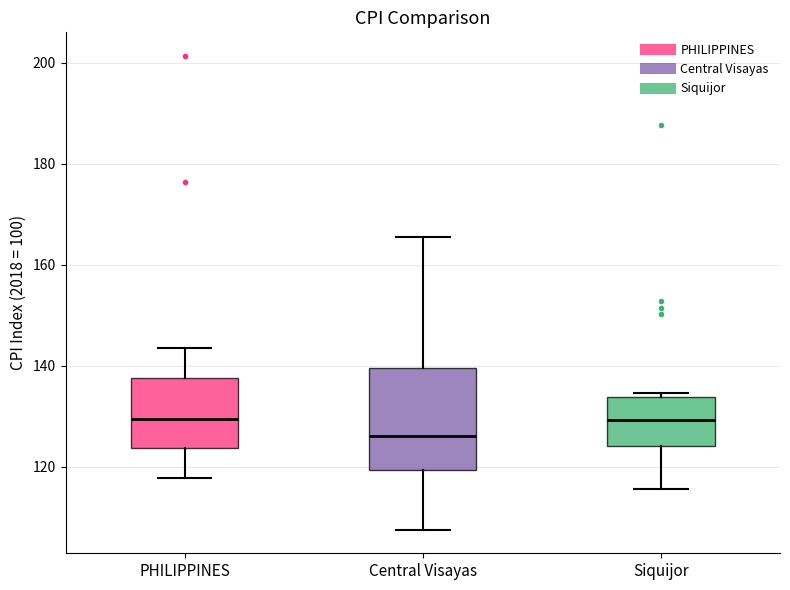

Reading left to right, transcribe this box plot: for each box, give where its median line is, the range the box spans, and where its two whiskers end, as read against the y-axis. The values are not printed on the chart, so give them approximately, as read against the axis.

PHILIPPINES: median 130, box 124 to 138, whiskers 118 to 144
Central Visayas: median 126, box 120 to 140, whiskers 108 to 166
Siquijor: median 130, box 124 to 134, whiskers 116 to 134 (just above the box's upper edge)